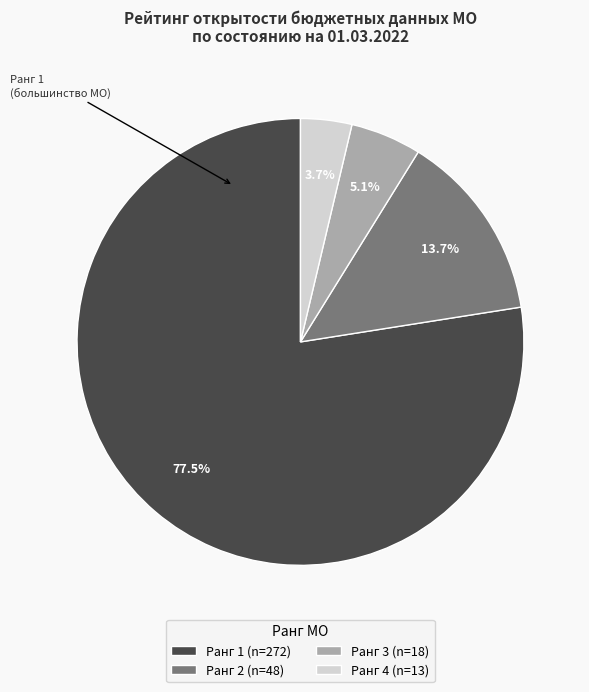

Does any single category account for the majority?

Yes